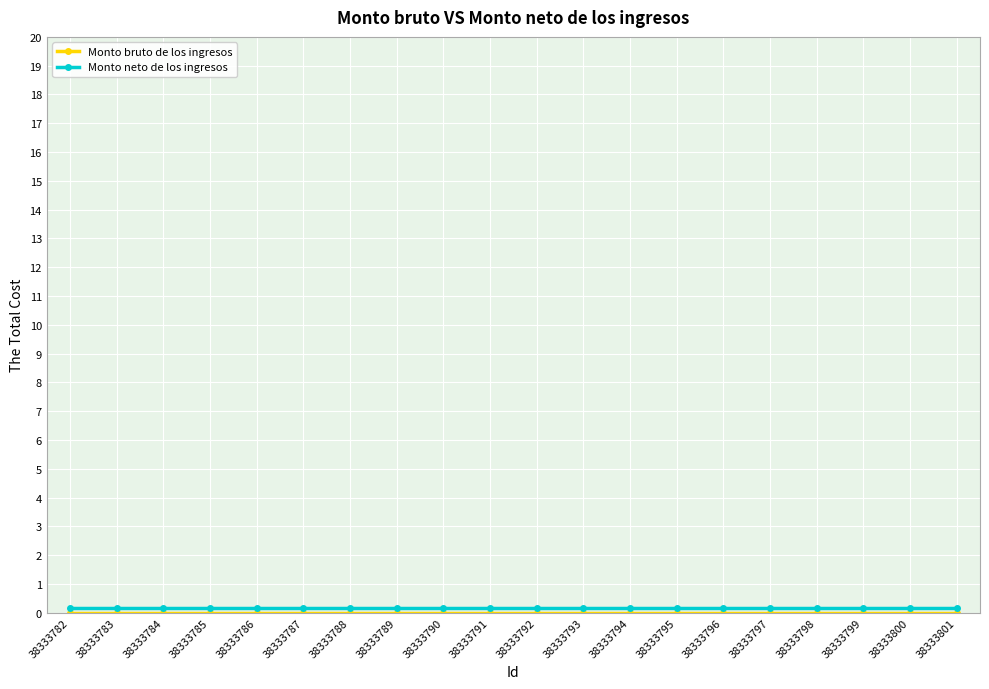

True or false: Monto neto de los ingresos and Monto bruto de los ingresos cross at least once.

False